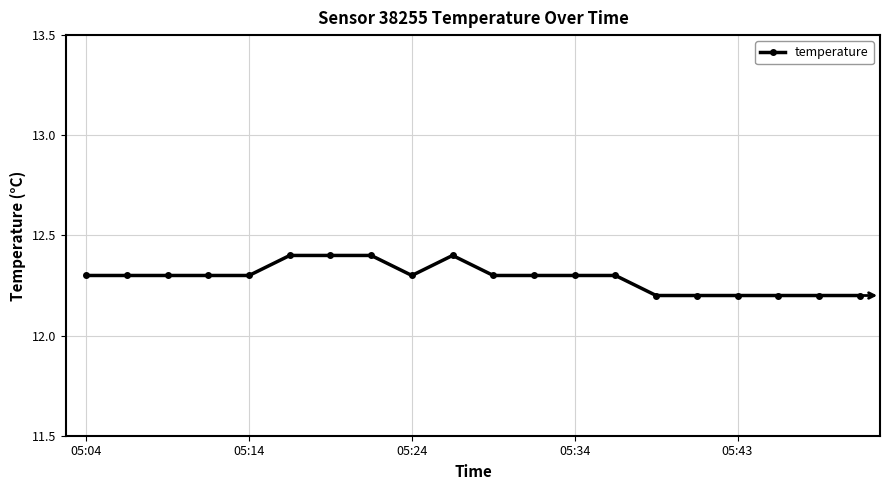

What is the value of the 16th point from the left?

12.2